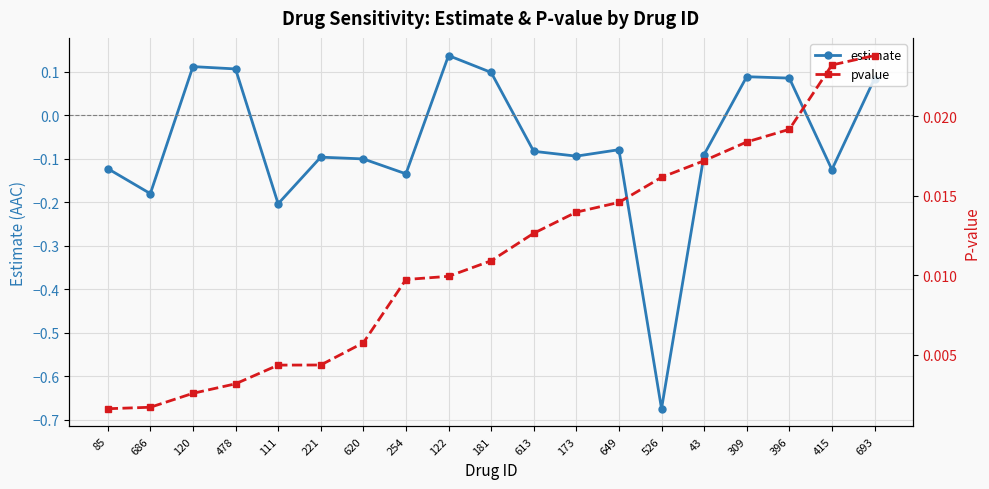

Rank the series by their maximum value, from lowest to highest.

pvalue, estimate